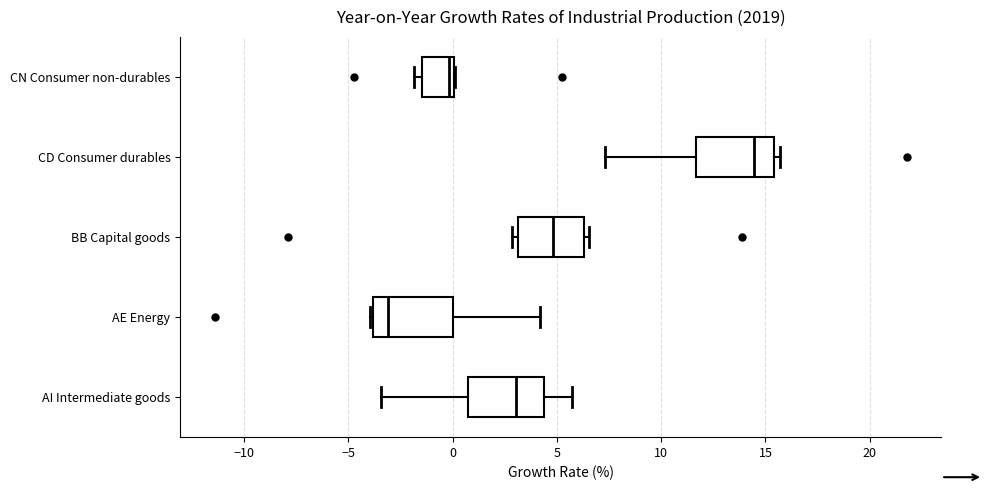

Which box's median line is the furthest to the right?

CD Consumer durables